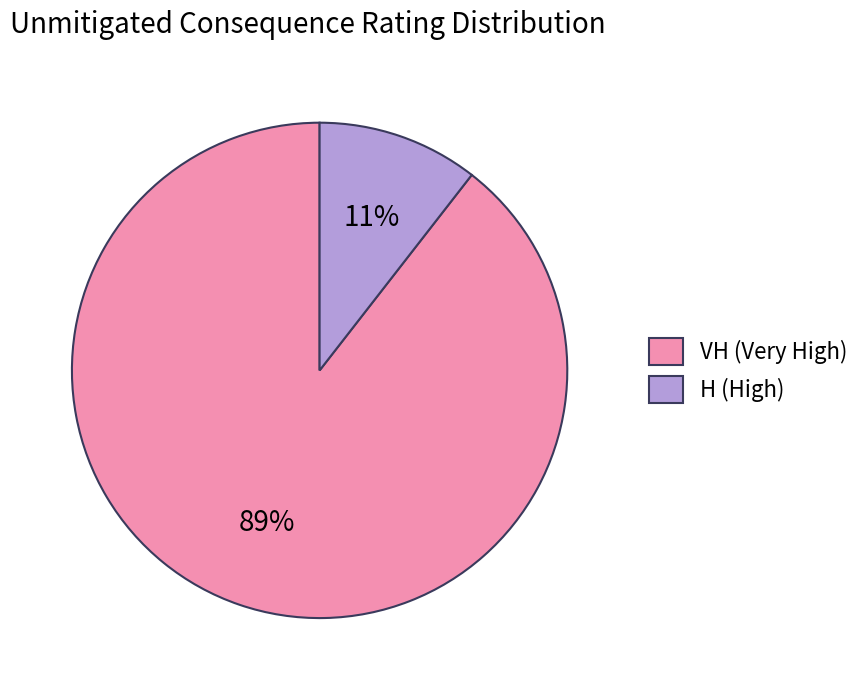

To the nearest percent, what is the average slice percentage?

50%